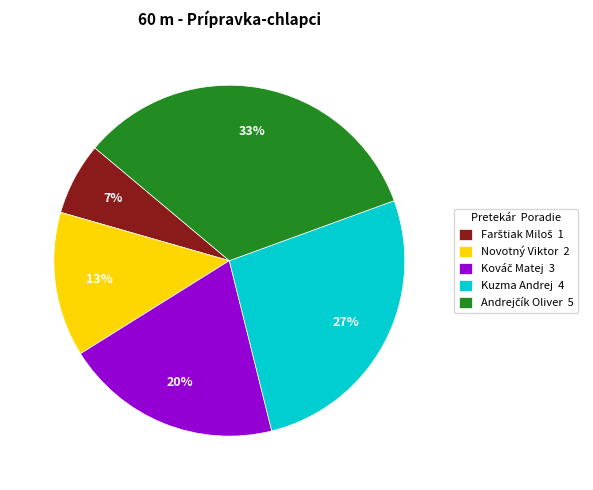

Is it true that Kuzma Andrej 4 is 27% of the pie?

True